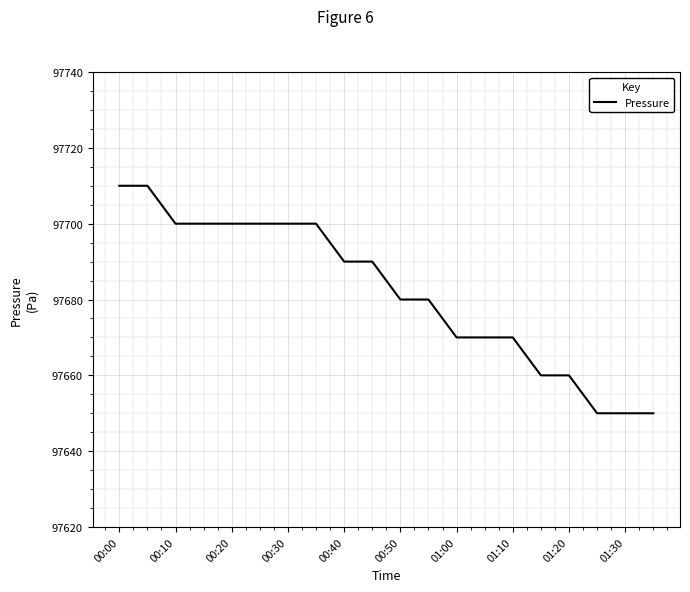

What is the minimum value shown in the chart?

97650